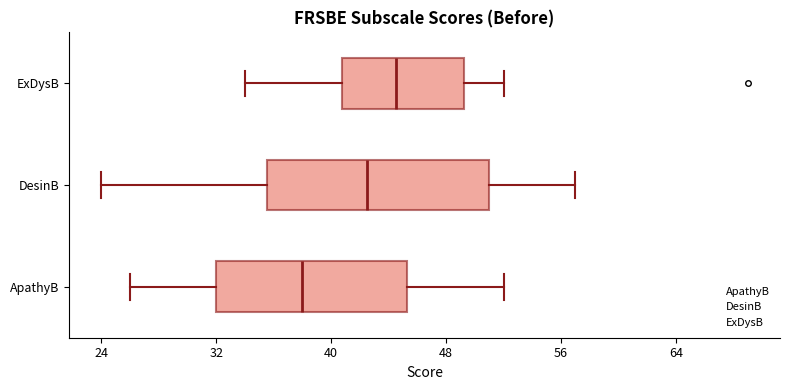

Which box has the furthest to the right median line?

ExDysB